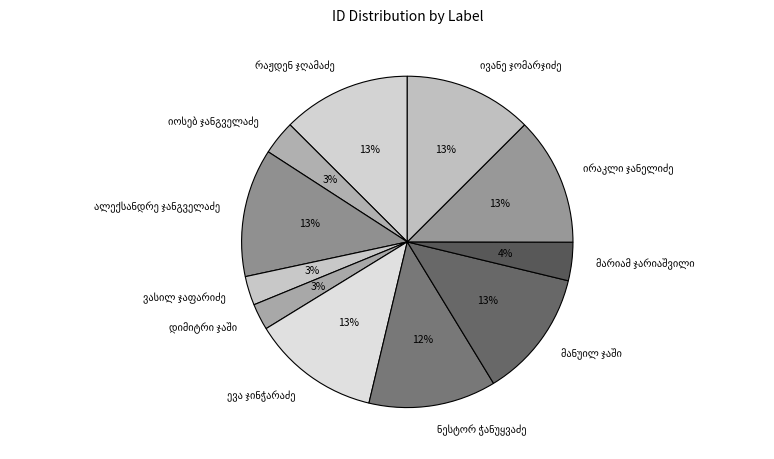

How much of the chart is everything except ვასილ მიხეილის ძე ჯაფარიძე?

97.2%